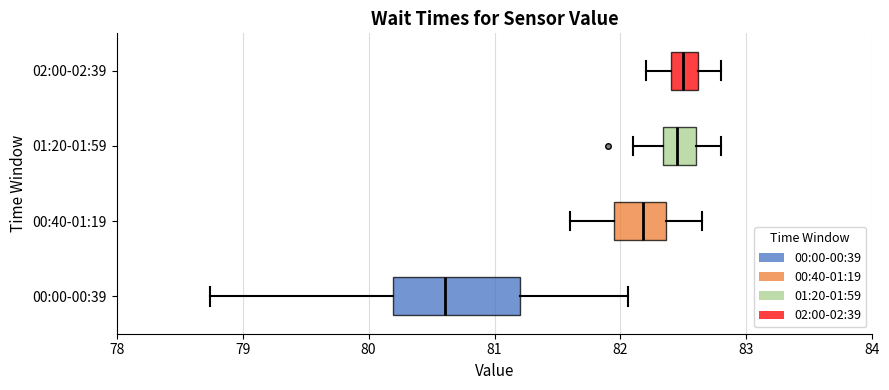

Which box is the widest, from its left edge to its right edge?

00:00-00:39